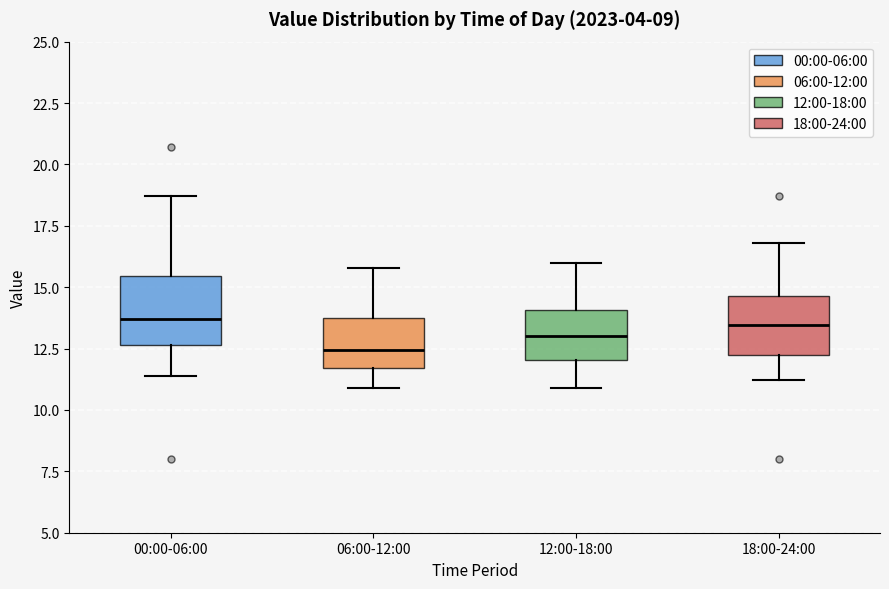

Which box's median line is the lowest?

06:00-12:00